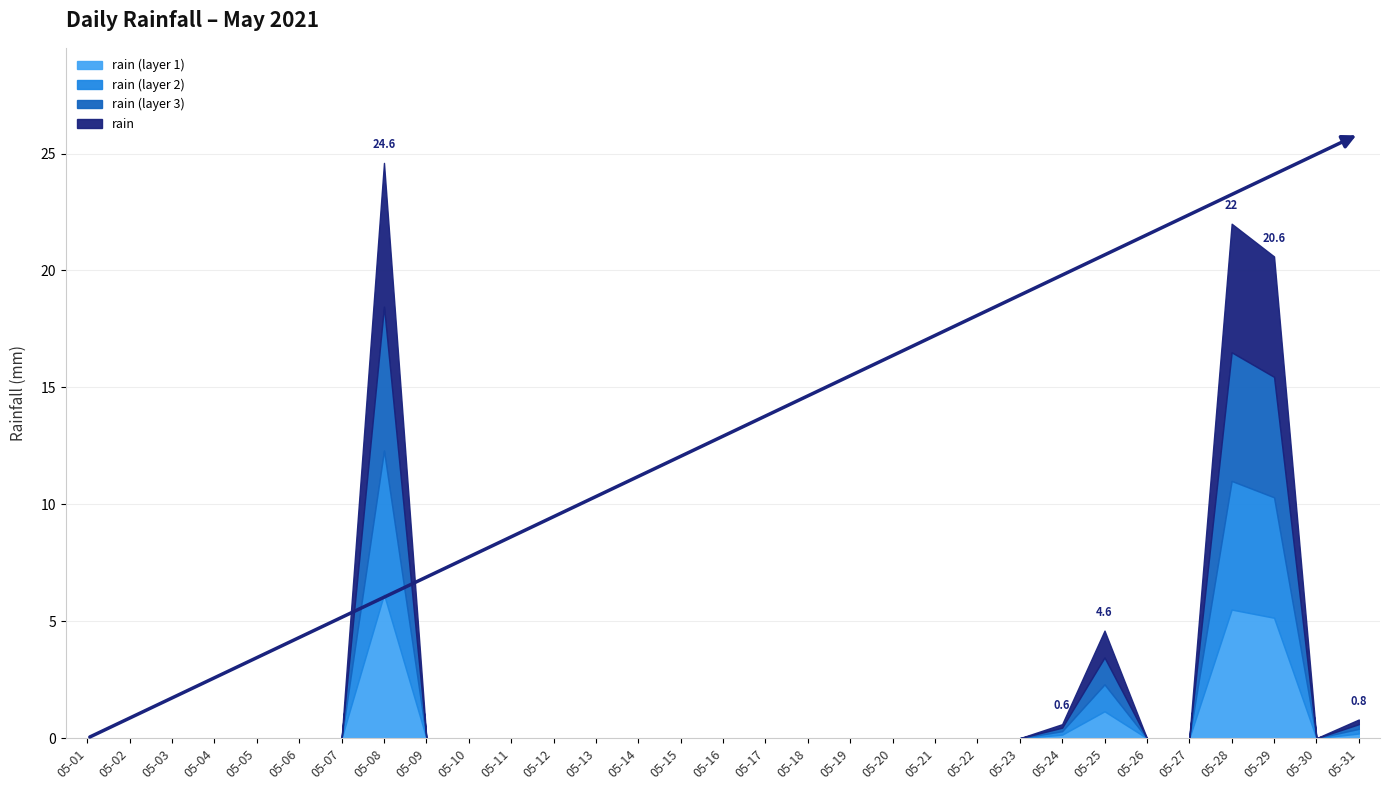

Reading left to right, list all the values displayed in this chart.

05-01=0.0	05-02=0.0	05-03=0.0	05-04=0.0	05-05=0.0	05-06=0.0	05-07=0.0	05-08=24.6	05-09=0.0	05-10=0.0	05-11=0.0	05-12=0.0	05-13=0.0	05-14=0.0	05-15=0.0	05-16=0.0	05-17=0.0	05-18=0.0	05-19=0.0	05-20=0.0	05-21=0.0	05-22=0.0	05-23=0.0	05-24=0.6	05-25=4.6	05-26=0.0	05-27=0.0	05-28=22.0	05-29=20.6	05-30=0.0	05-31=0.8